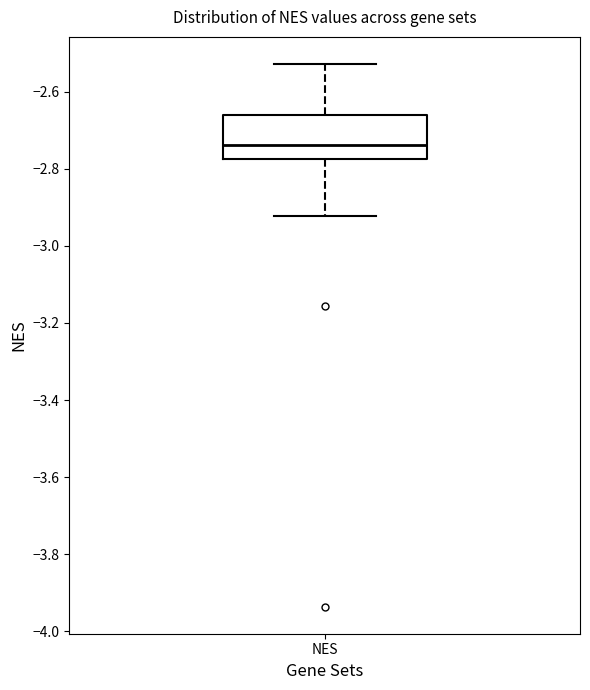

Where does the median line of the box for NES sit on the y-axis? The values are not printed on the chart, so give them approximately, as read against the axis.

-2.74